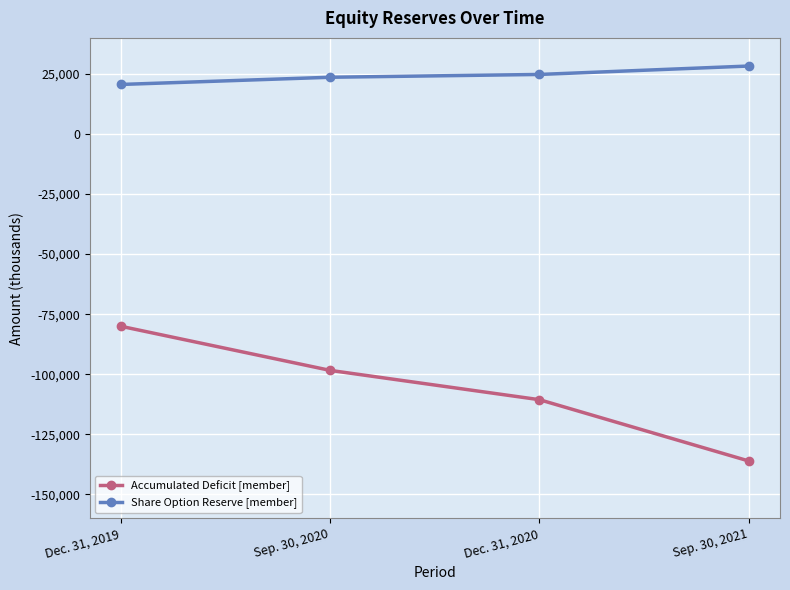

How many values in the Share Option Reserve [member] series are below 24782?

2